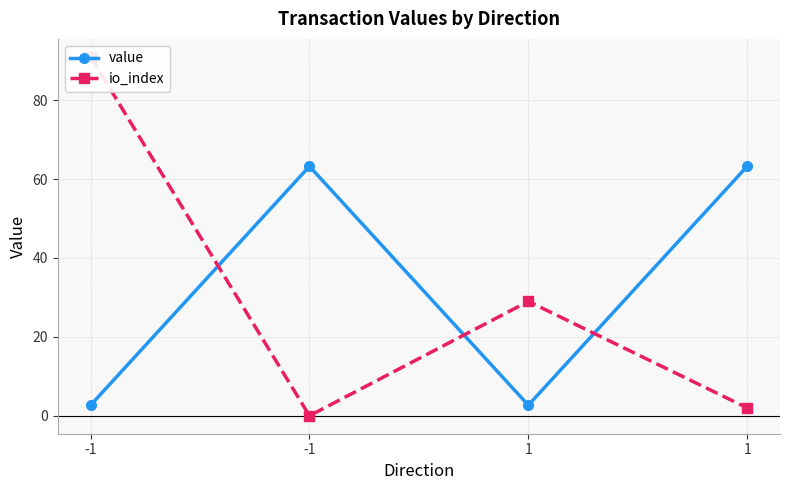

Which series has the largest total across all categories?

value